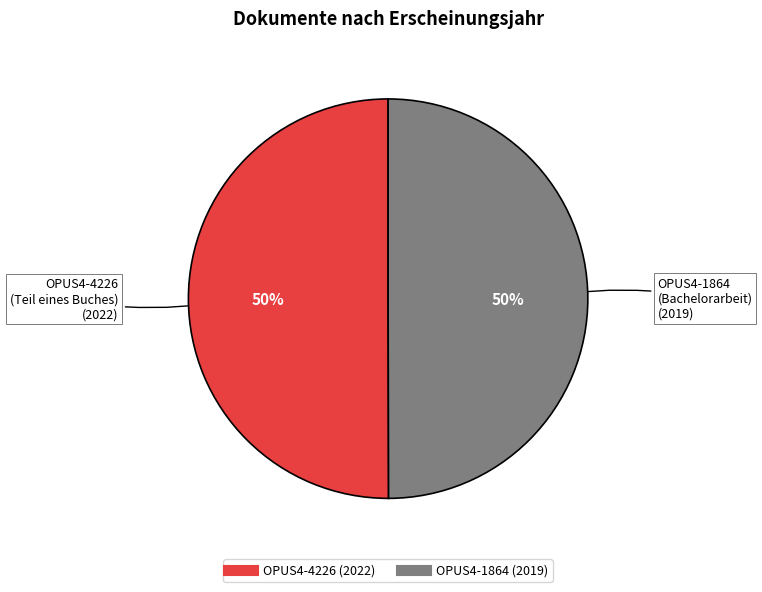

The OPUS4-4226 slice represents 39% of the pie. True or false?

False